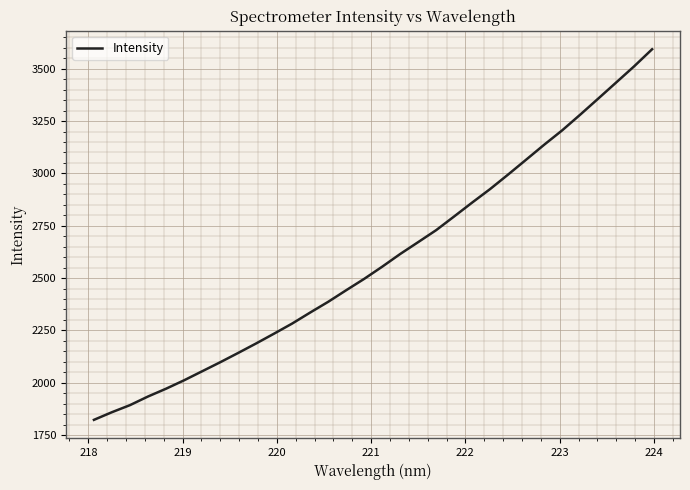

Count the number of categories in the chart.

32